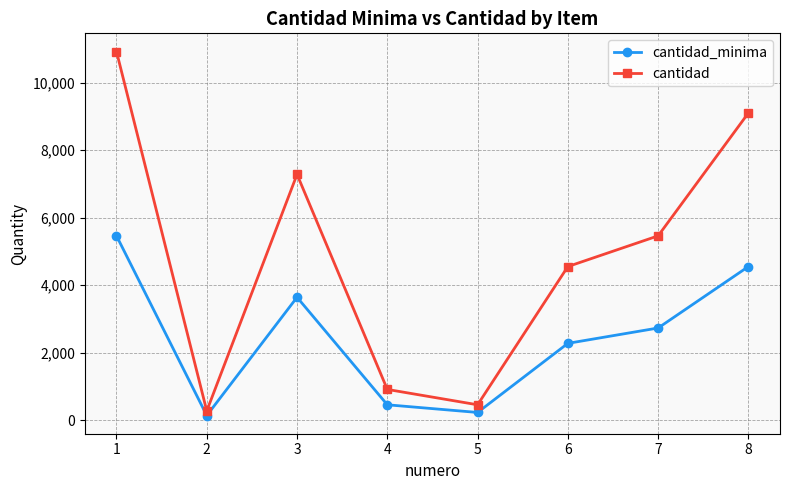

Between 2 and 7, which series saw the biggest shift?

cantidad